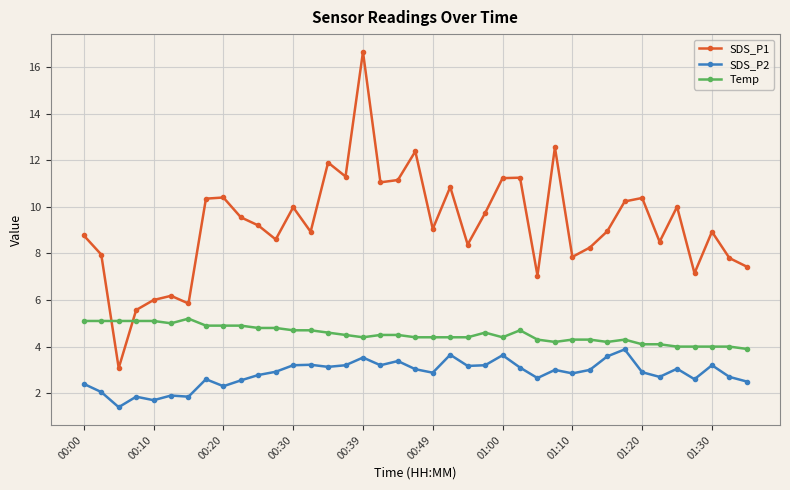

What is the average value of the SDS_P2 series?

2.8